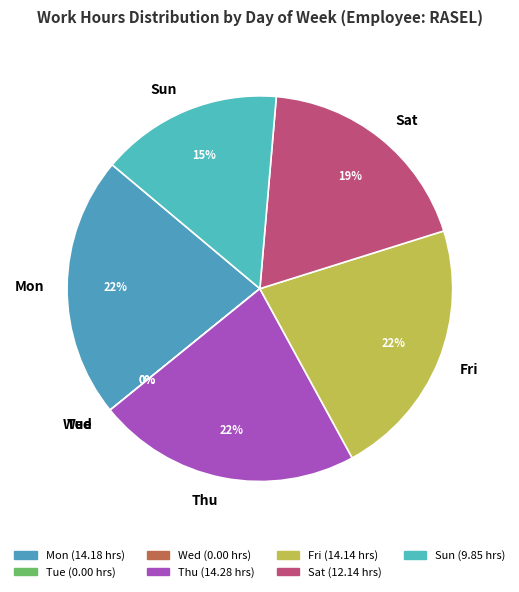

Rank the categories by value from lowest to highest.

Tue, Wed, Sun, Sat, Fri, Mon, Thu